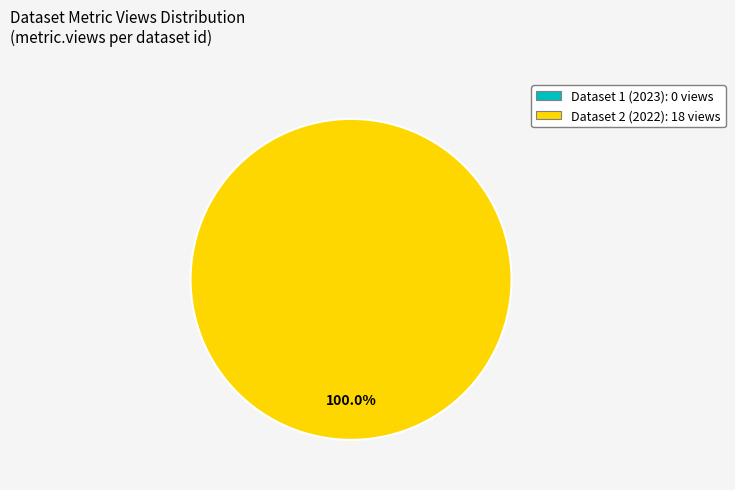

Between 62204b66078190564bb5da7e and 649d0fe3078190ea9221770a, which is larger?

62204b66078190564bb5da7e